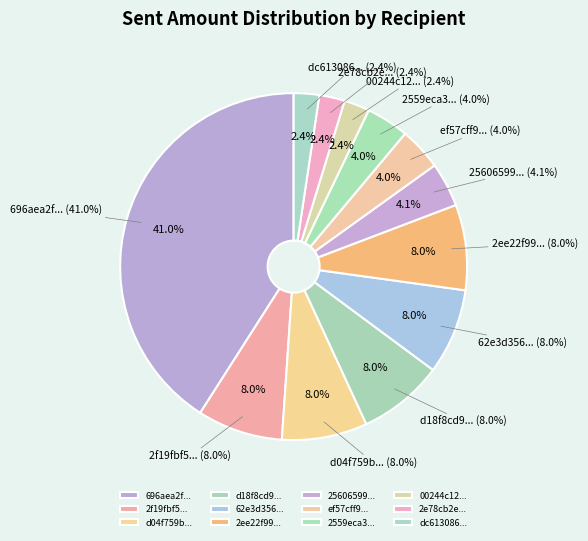

Which category has the smallest portion of the pie?

00244c1294956d03